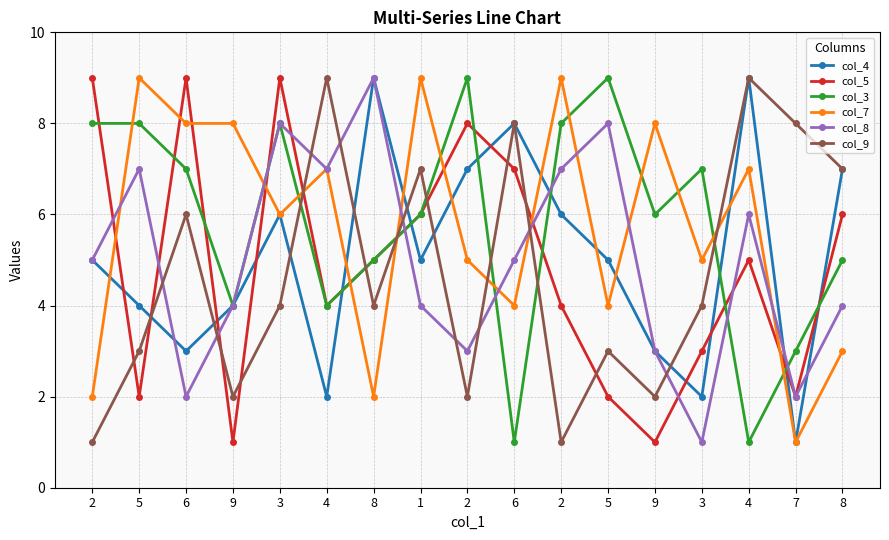

How many lines are shown in the chart?

6